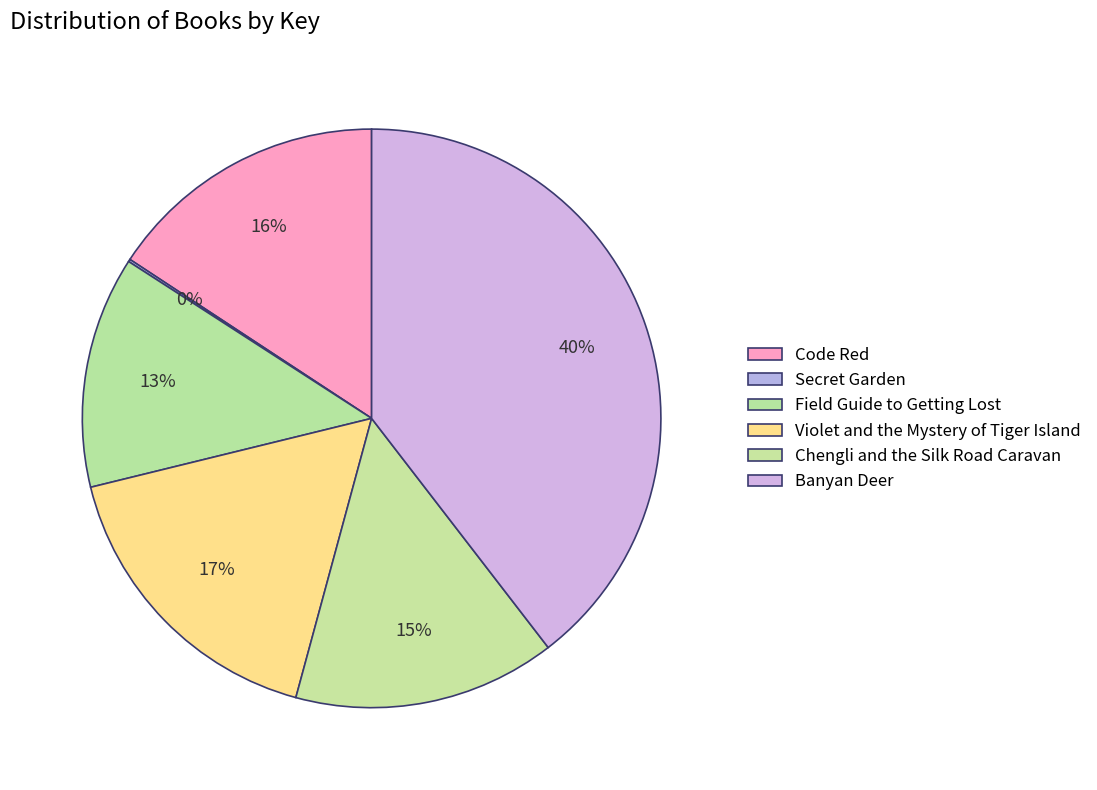

How many slices are in this pie chart?

6